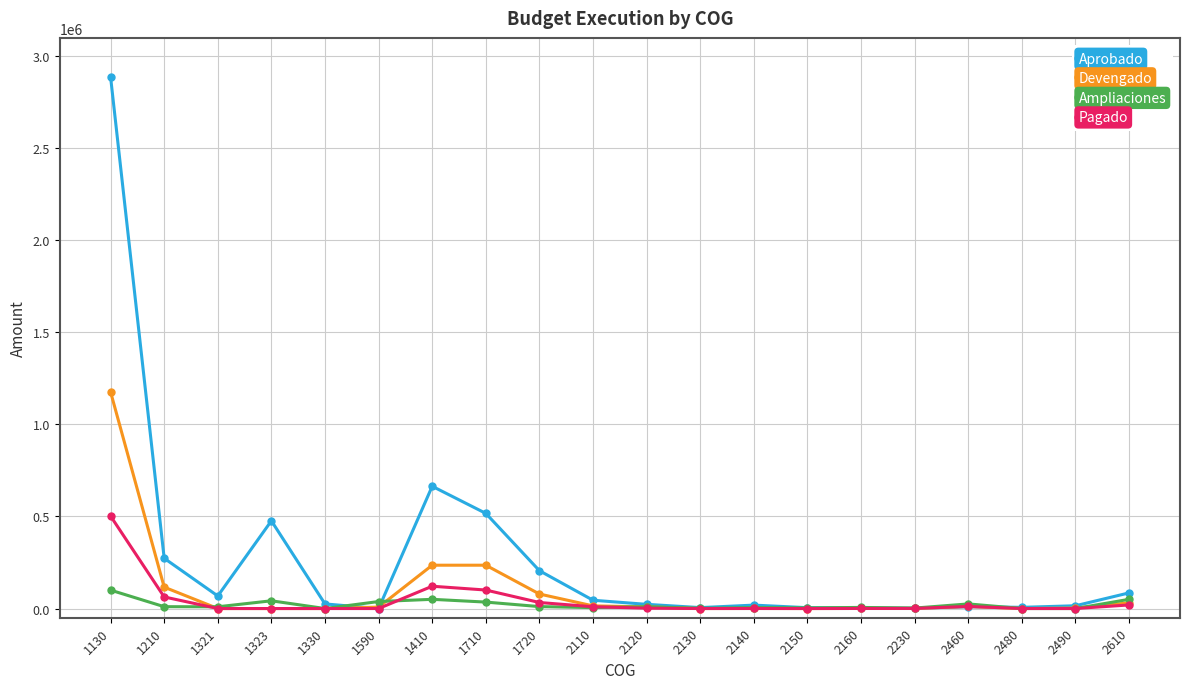

What is the greatest value displayed?

2887962.4